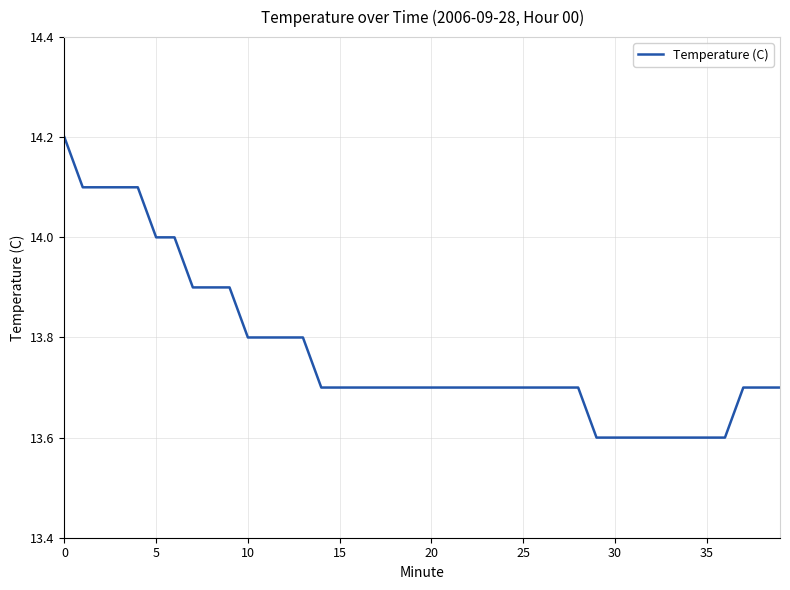

What is the minimum value shown in the chart?

13.6